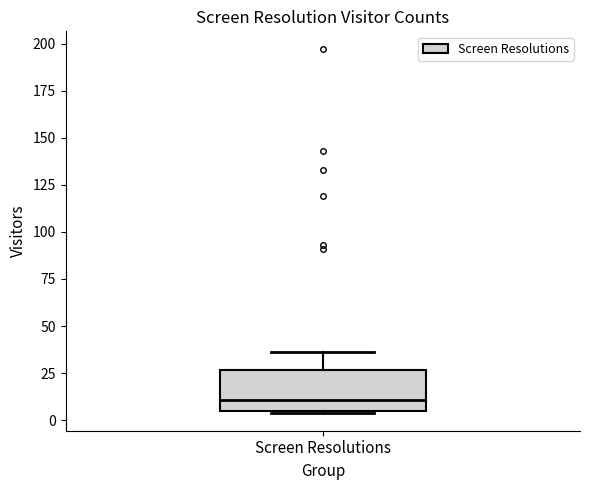

Where is the upper edge of the box for Screen Resolutions on the y-axis? The values are not printed on the chart, so give them approximately, as read against the axis.

25